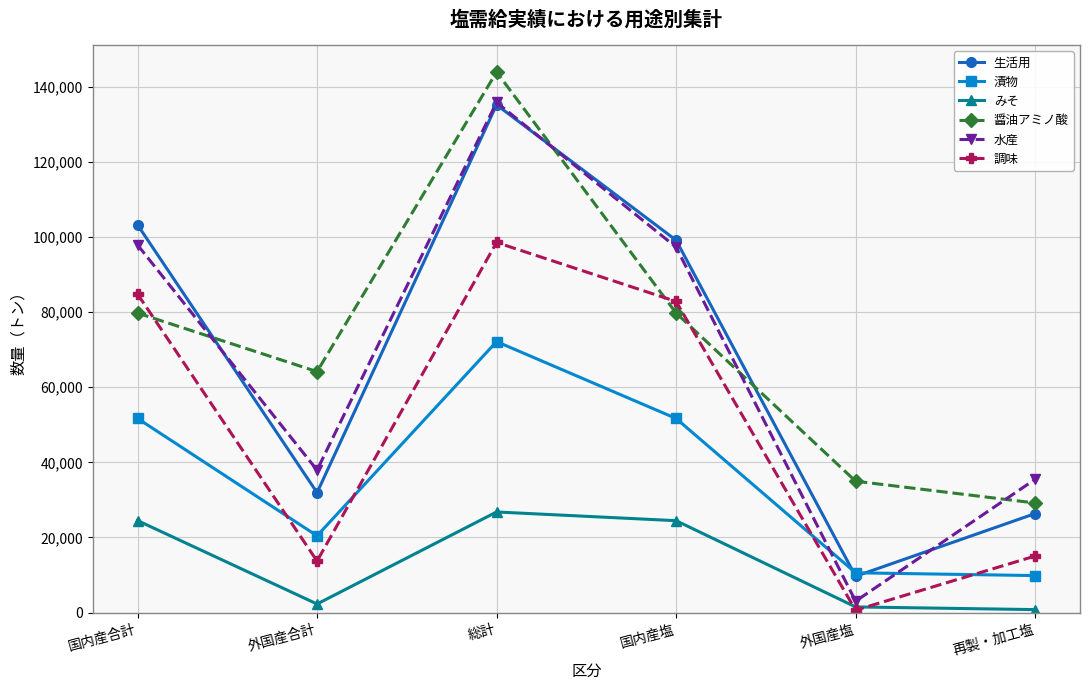

How many lines are shown in the chart?

6